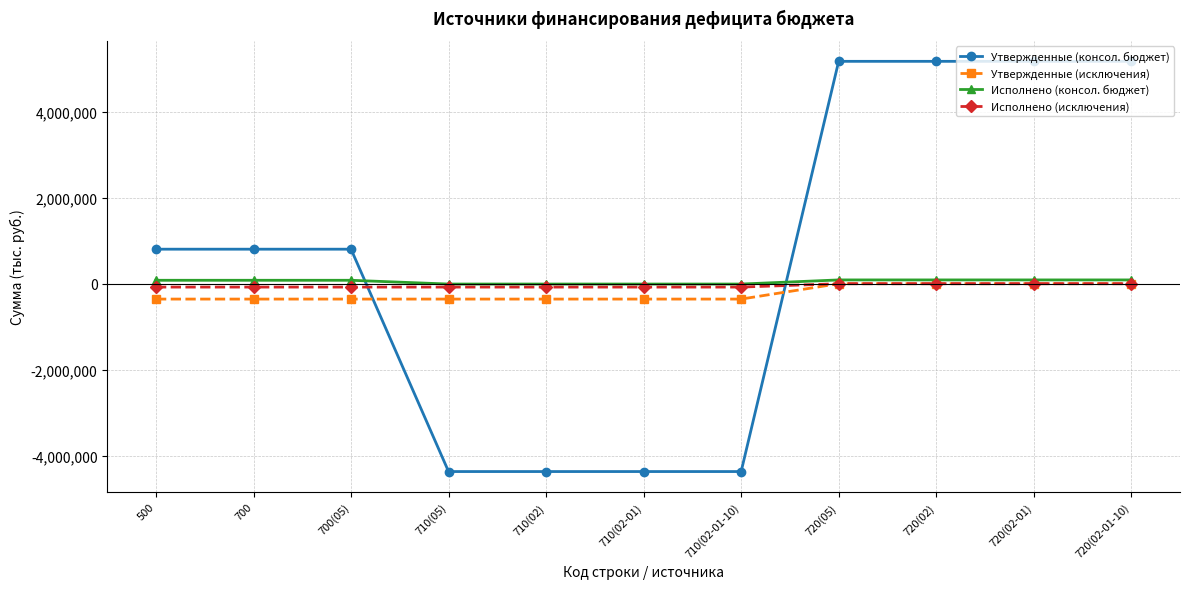

What are all the series names shown in the legend?

Утвержденные (консол. бюджет), Утвержденные (исключения), Исполнено (консол. бюджет), Исполнено (исключения)